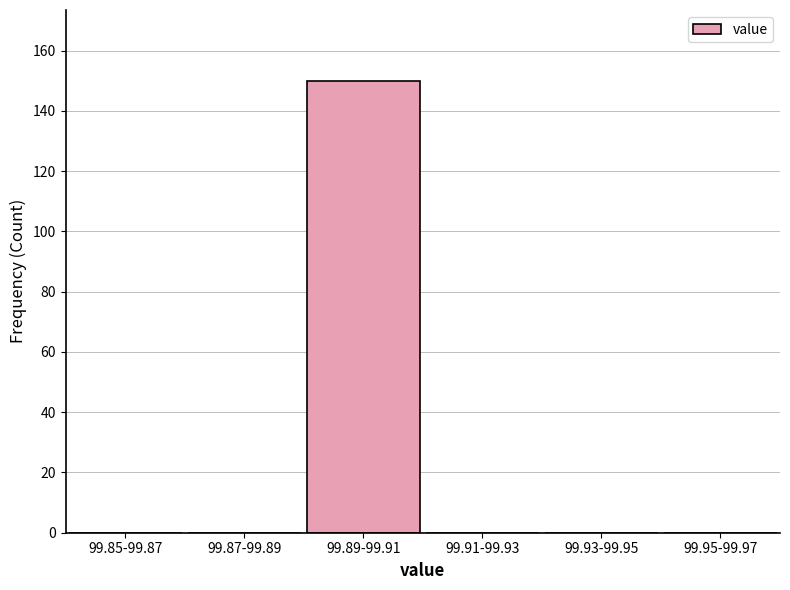

Reading left to right, transcribe all the data shown in this chart.

99.85-99.87=0	99.87-99.89=0	99.89-99.91=150	99.91-99.93=0	99.93-99.95=0	99.95-99.97=0